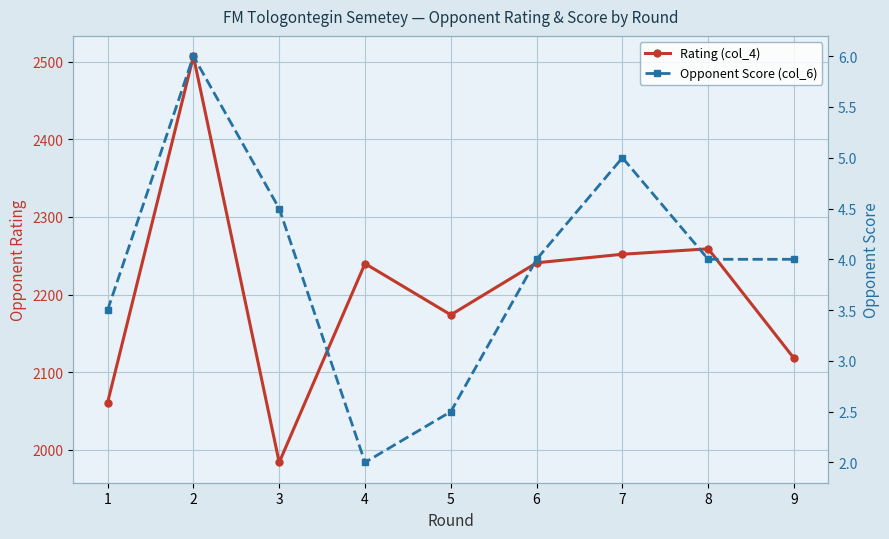

What is the sum of all Rating (col_4) values?

19836.0